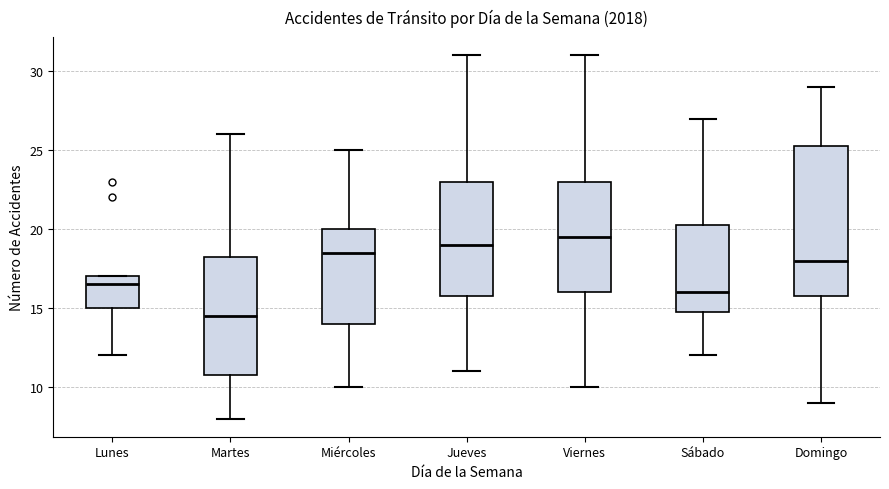

Reading left to right, read every box against the y-axis: the position of its median line, the range the box covers, and the ends of its whiskers. The values are not printed on the chart, so give them approximately, as read against the axis.

Lunes: median 16.5, box 15.0 to 17.0, whiskers 12.0 to 17.0
Martes: median 14.5, box 11.0 to 18.5, whiskers 8.0 to 26.0
Miércoles: median 18.5, box 14.0 to 20.0, whiskers 10.0 to 25.0
Jueves: median 19.0, box 16.0 to 23.0, whiskers 11.0 to 31.0
Viernes: median 19.5, box 16.0 to 23.0, whiskers 10.0 to 31.0
Sábado: median 16.0, box 15.0 to 20.5, whiskers 12.0 to 27.0
Domingo: median 18.0, box 16.0 to 25.5, whiskers 9.0 to 29.0